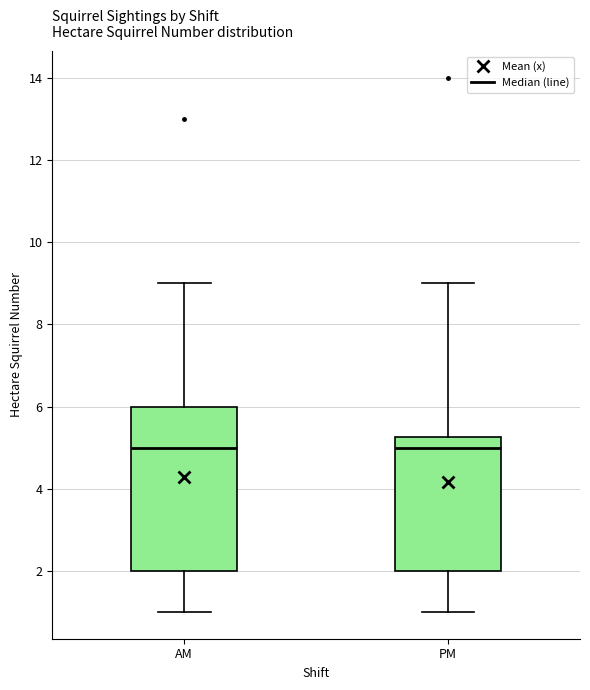

Where does the upper whisker of the box for PM end on the y-axis? The values are not printed on the chart, so give them approximately, as read against the axis.

9.0